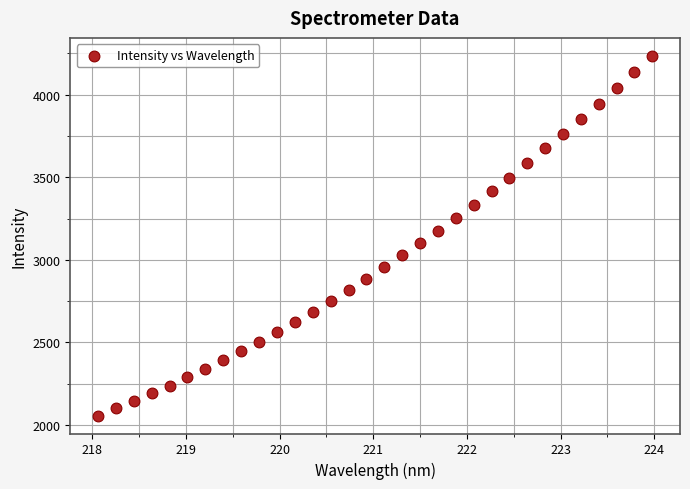

What is the range of X values (max minus min)?

5.9